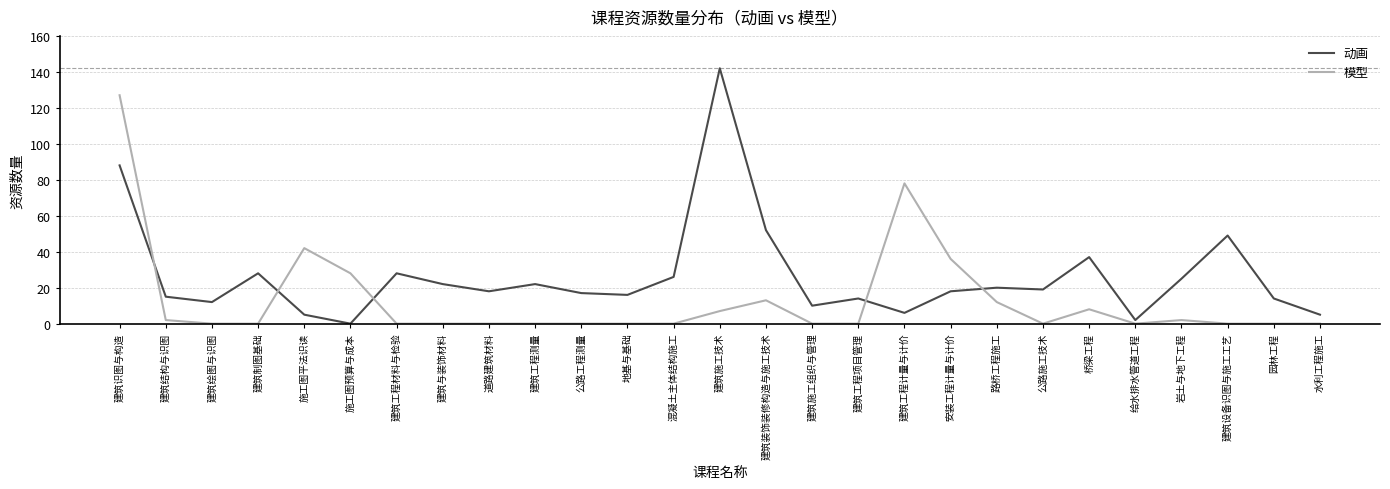

The 模型 series shows 0 at 地基与基础. True or false?

True